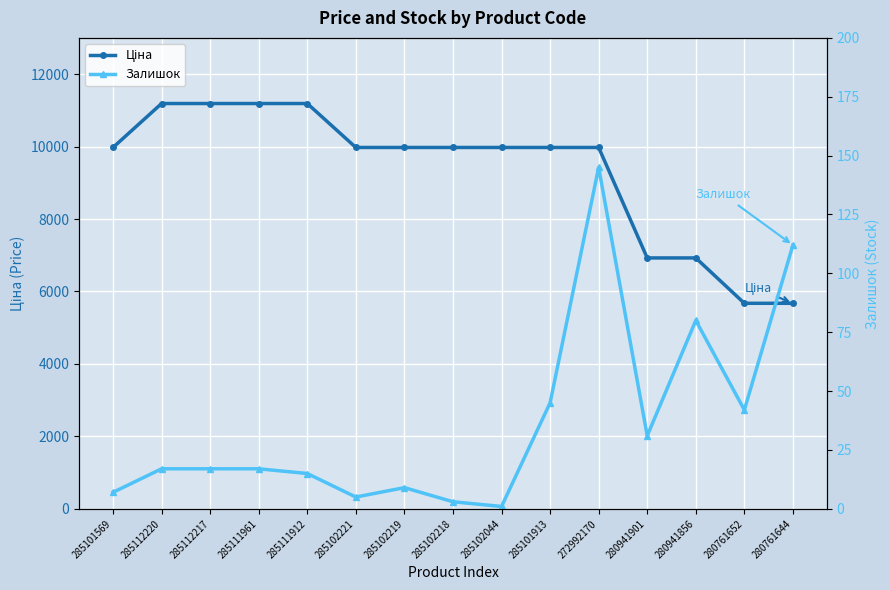

What is the label of the 2nd point from the right?

280761652